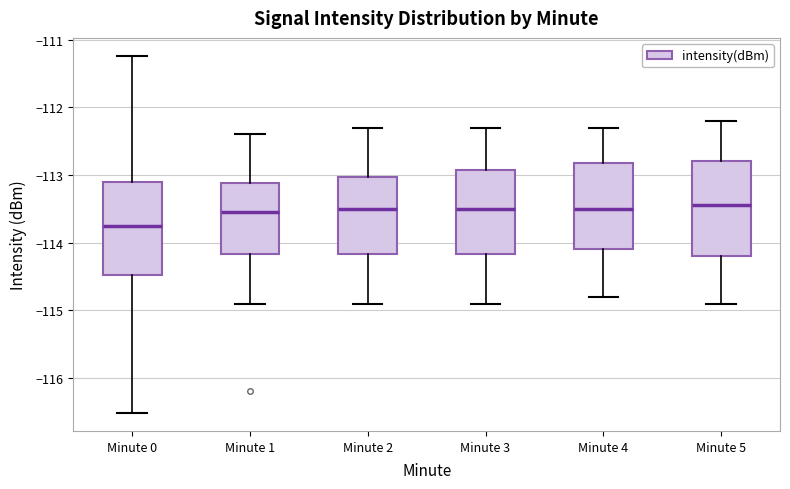

Reading left to right, read every box against the y-axis: the position of its median line, the range the box covers, and the ends of its whiskers. The values are not printed on the chart, so give them approximately, as read against the axis.

Minute 0: median -113.8, box -114.5 to -113.1, whiskers -116.5 to -111.2
Minute 1: median -113.5, box -114.2 to -113.1, whiskers -114.9 to -112.4
Minute 2: median -113.5, box -114.2 to -113.0, whiskers -114.9 to -112.3
Minute 3: median -113.5, box -114.2 to -112.9, whiskers -114.9 to -112.3
Minute 4: median -113.5, box -114.1 to -112.8, whiskers -114.8 to -112.3
Minute 5: median -113.4, box -114.2 to -112.8, whiskers -114.9 to -112.2